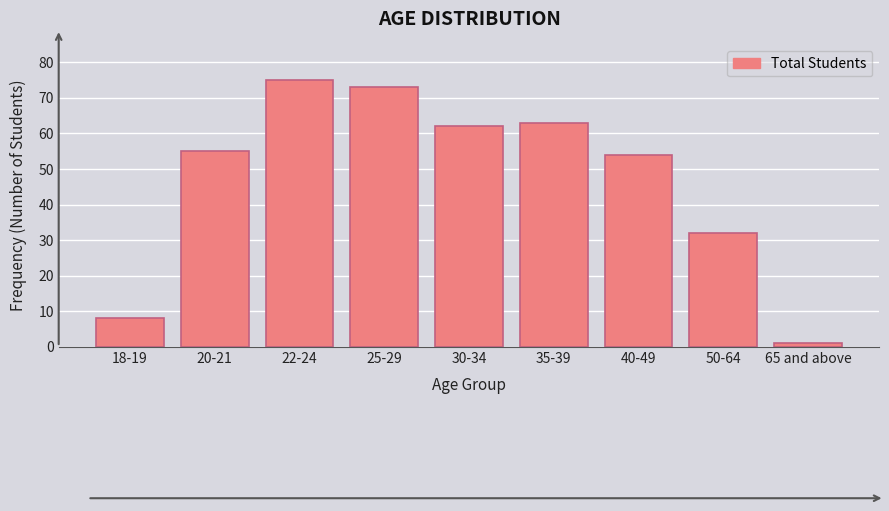

Reading right to left, what are all the values shown in this chart?

65 and above=1	50-64=32	40-49=54	35-39=63	30-34=62	25-29=73	22-24=75	20-21=55	18-19=8